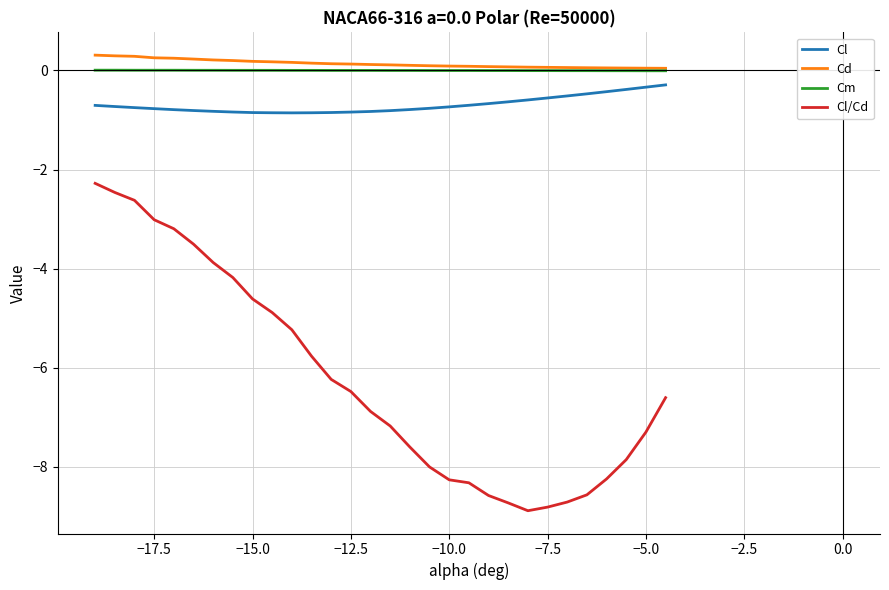

True or false: Cl and Cm cross at least once.

False